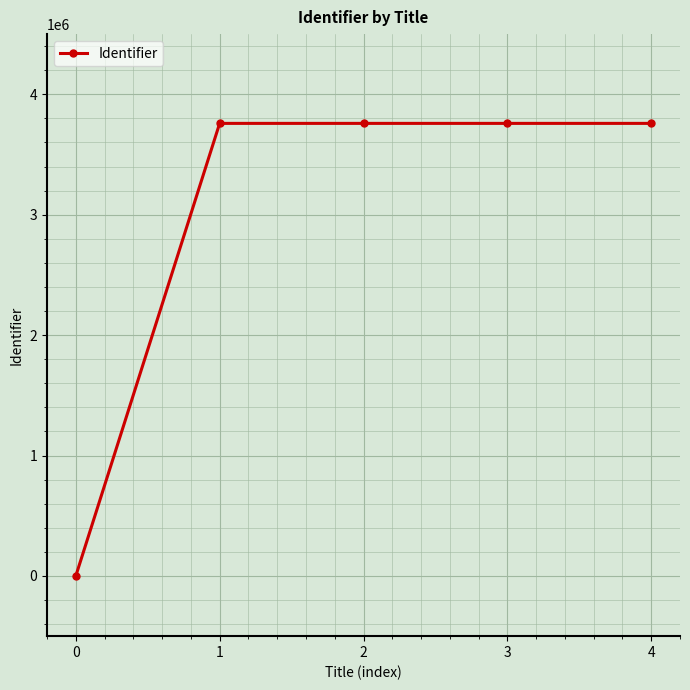

The value at 2 is 6107833. True or false?

False